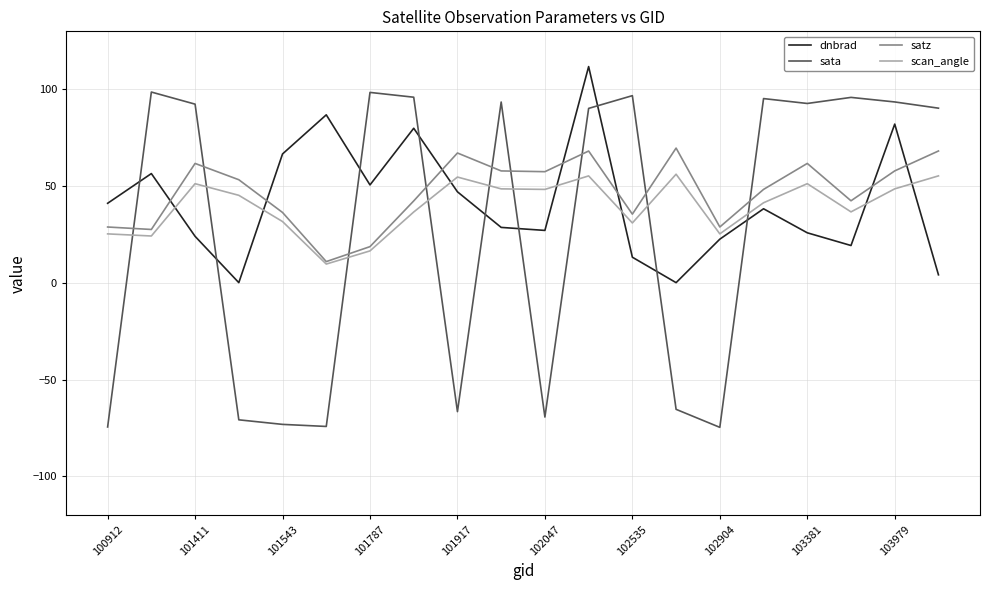

What is the difference between the maximum and second lowest values in the satz series?

50.9